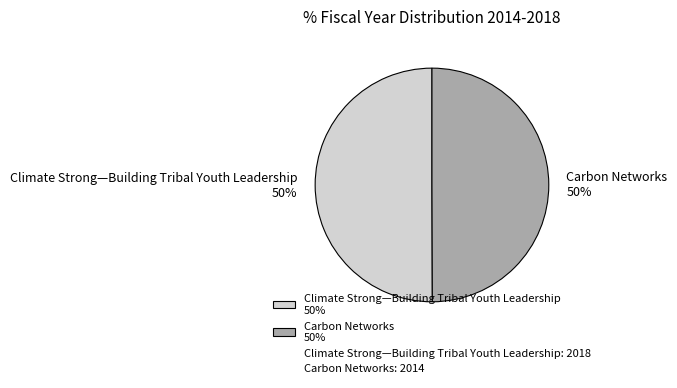

Is the sum of Climate Strong—Building Tribal Youth Leadership and Carbon Networks greater than half?

Yes